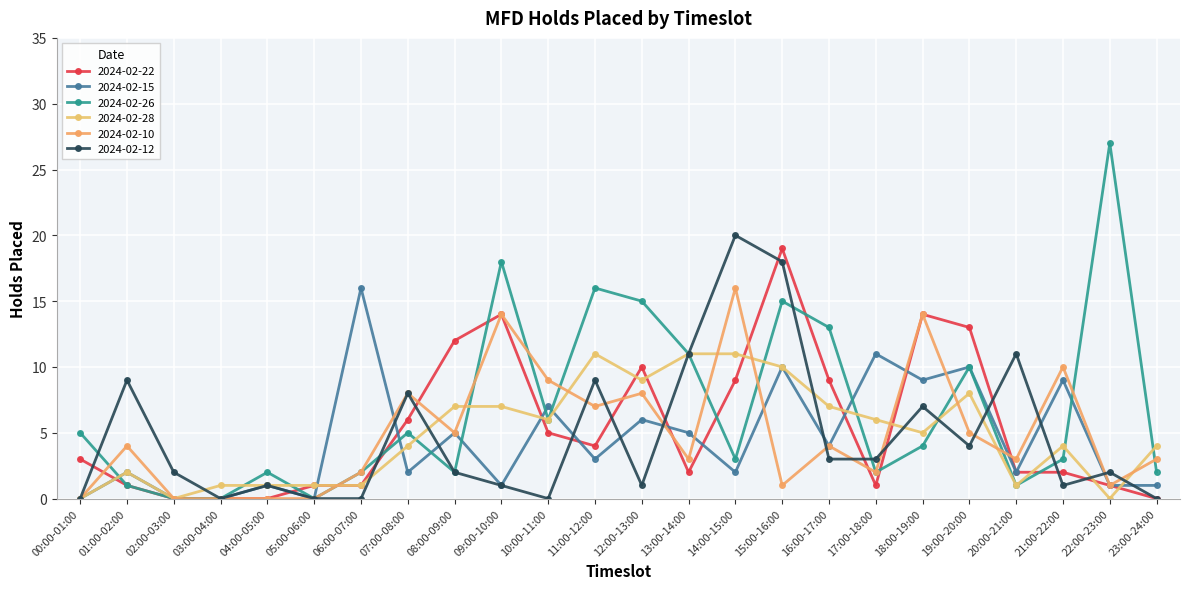

How many data points does each series have?

24